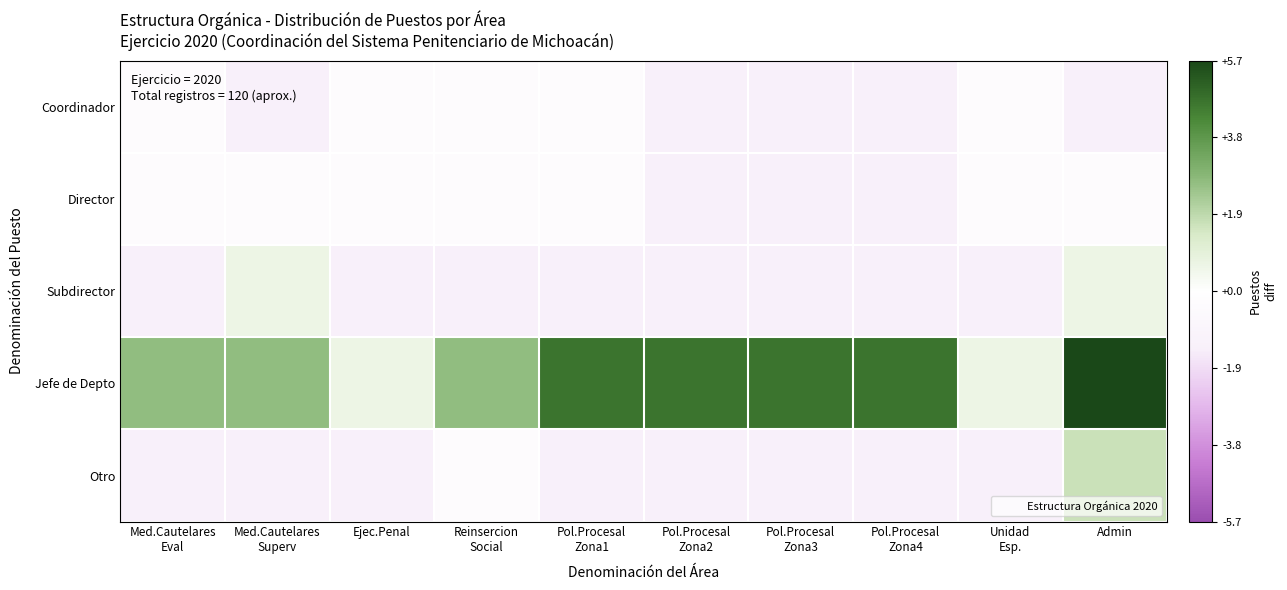

Count the number of categories in the chart.

10